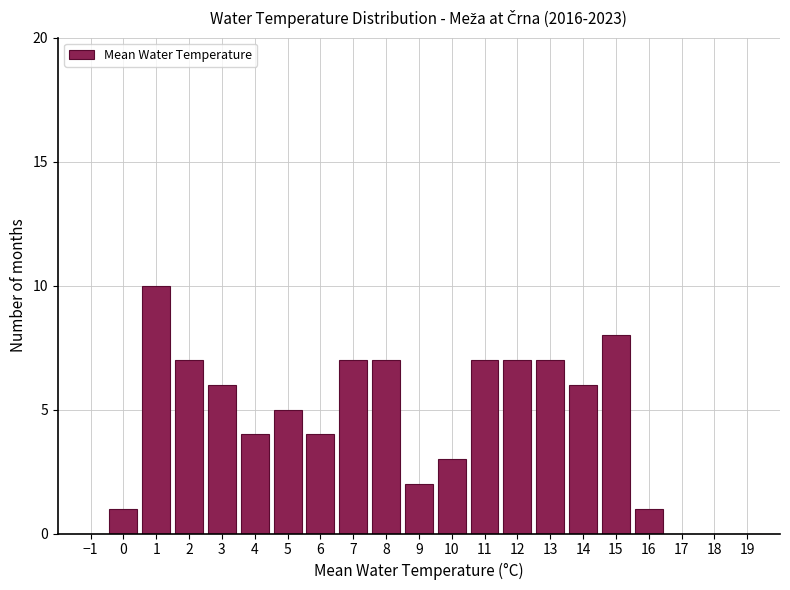

Reading left to right, transcribe this chart: for each bar, give the range it covers on the x-axis and its height. The values are not printed on the chart, so give them approximately, as read against the axis.

-1.5 to -0.5: 0
-0.5 to 0.5: 1
0.5 to 1.5: 10
1.5 to 2.5: 7
2.5 to 3.5: 6
3.5 to 4.5: 4
4.5 to 5.5: 5
5.5 to 6.5: 4
6.5 to 7.5: 7
7.5 to 8.5: 7
8.5 to 9.5: 2
9.5 to 10.5: 3
10.5 to 11.5: 7
11.5 to 12.5: 7
12.5 to 13.5: 7
13.5 to 14.5: 6
14.5 to 15.5: 8
15.5 to 16.5: 1
16.5 to 17.5: 0
17.5 to 18.5: 0
18.5 to 19.5: 0